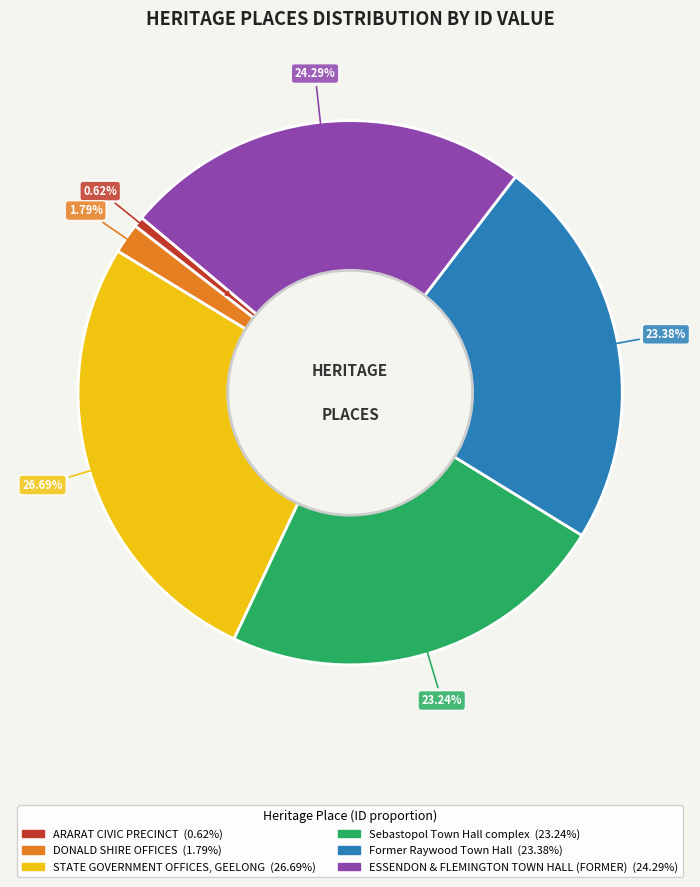

To the nearest percent, what portion does Sebastopol Town Hall complex represent?

23%